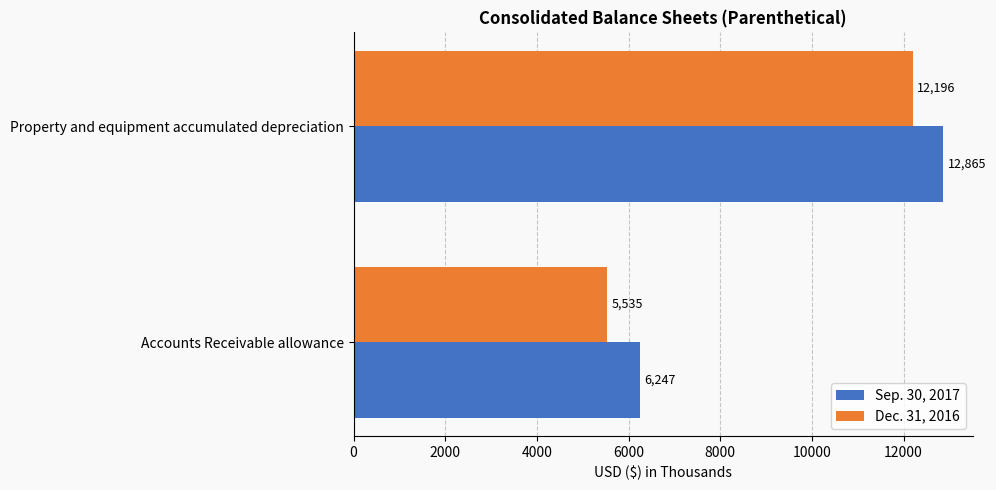

Is the value of Sep. 30, 2017 at Property and equipment accumulated depreciation greater than the value of Dec. 31, 2016 at Property and equipment accumulated depreciation?

Yes